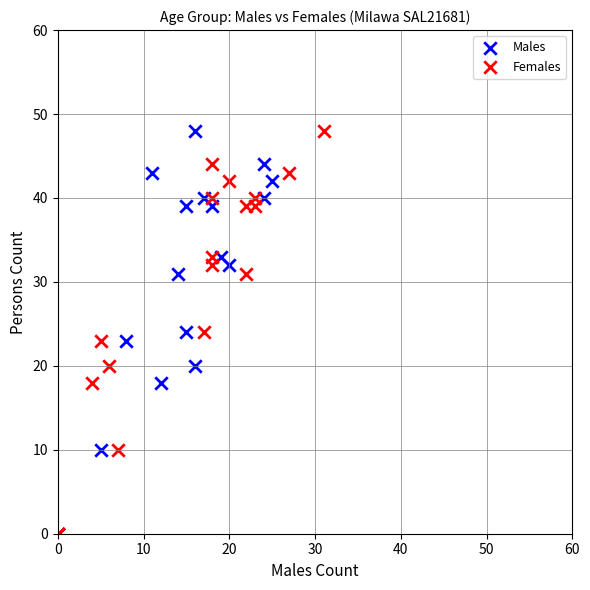

What are all the series names shown in the legend?

Males, Females